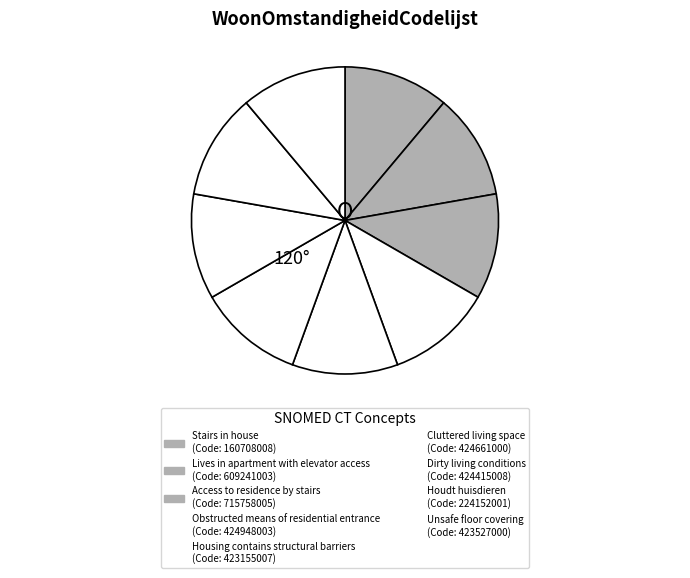

Does Housing contains structural barriers account for over 50% of the chart?

No